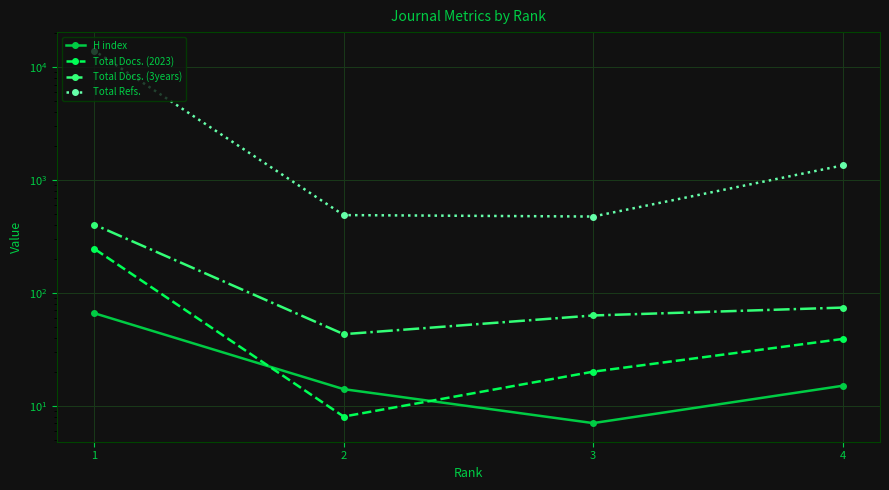

The value of H index at 4 is 15. True or false?

True